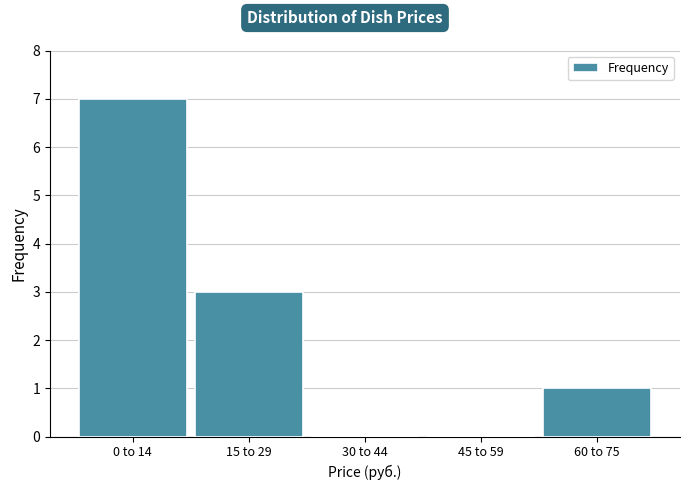

Reading left to right, what are all the values shown in this chart?

0 to 14=7	15 to 29=3	30 to 44=0	45 to 59=0	60 to 75=1